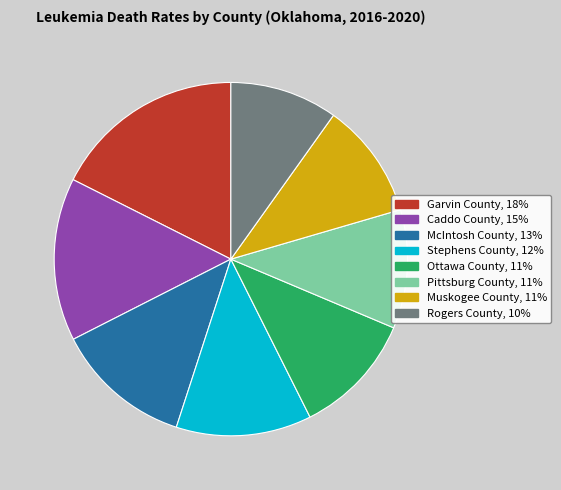

Is it true that Muskogee County is 11% of the pie?

True